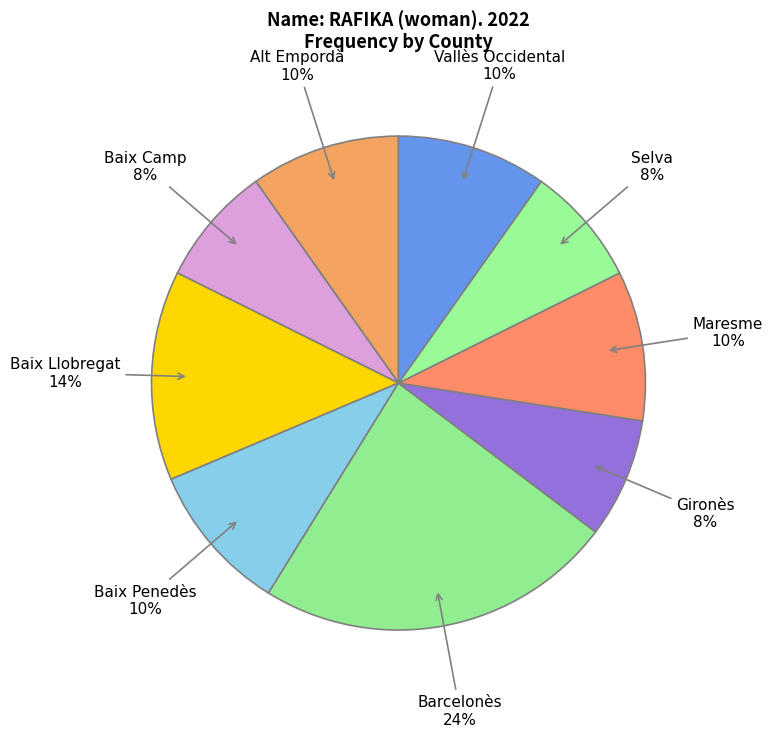

Is there a majority slice in this chart?

No